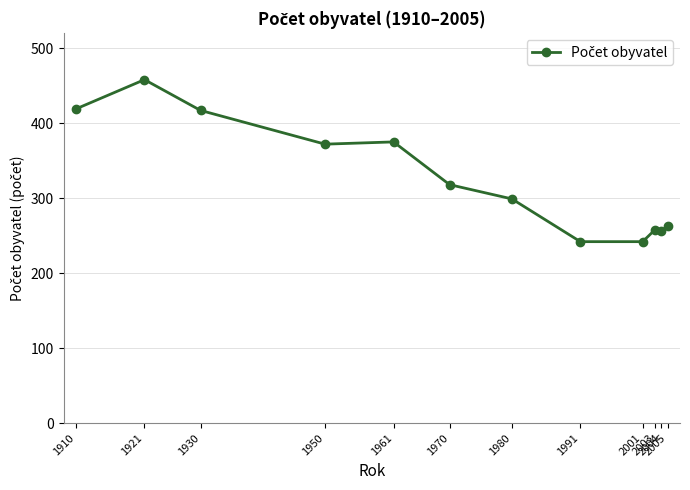

Between 2003 and 1910, which is larger?

1910